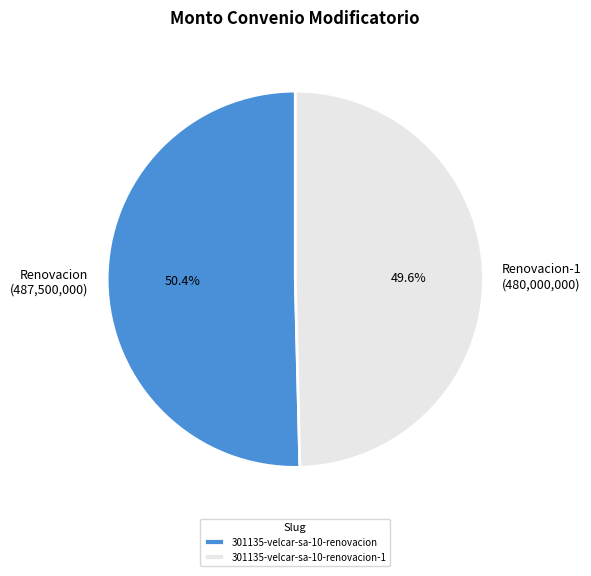

To the nearest percent, what is the difference between the largest and smallest slice percentages?

1%